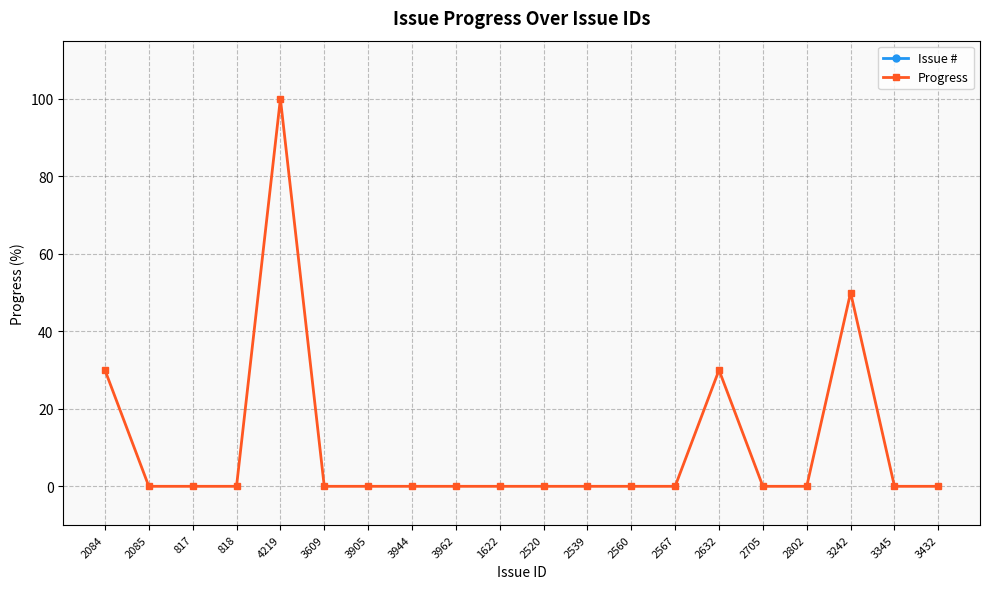

Is the value of Issue # at 817 greater than the value of Progress at 2705?

Yes